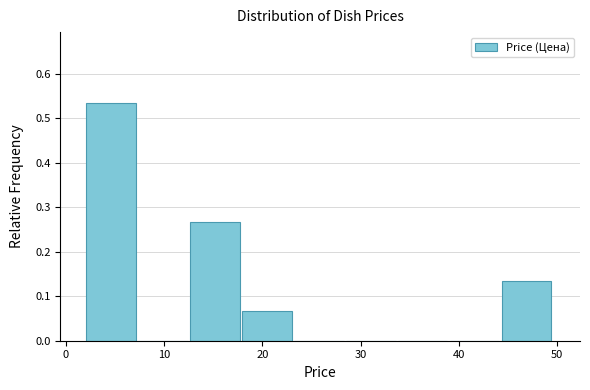

Reading left to right, list every bar in this chart as the range it spans on the x-axis followed by its height. Neither the bar edges nor the heights are printed on the chart, so give them approximately, as read against the axes.

2 to 7: 0.53
7 to 13: 0
13 to 18: 0.27
18 to 23: 0.07
23 to 29: 0
29 to 34: 0
34 to 39: 0
39 to 44: 0
44 to 50: 0.13